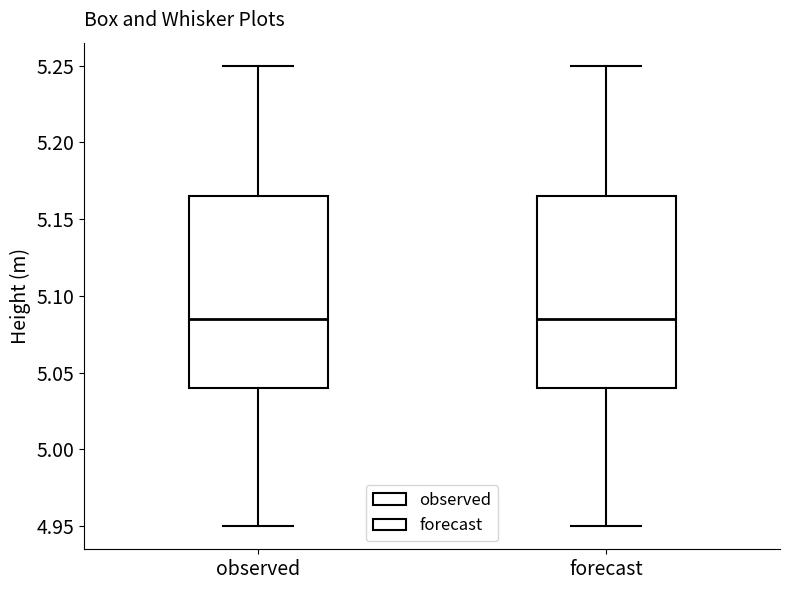

Where does the lower whisker of the box for forecast end on the y-axis? The values are not printed on the chart, so give them approximately, as read against the axis.

4.950